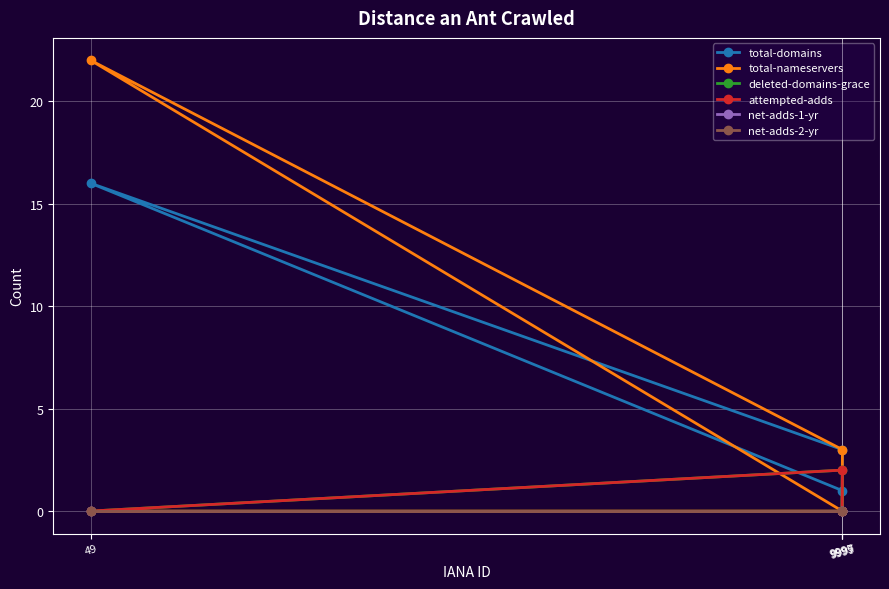

True or false: deleted-domains-grace has a value of 3 at 9999.

False